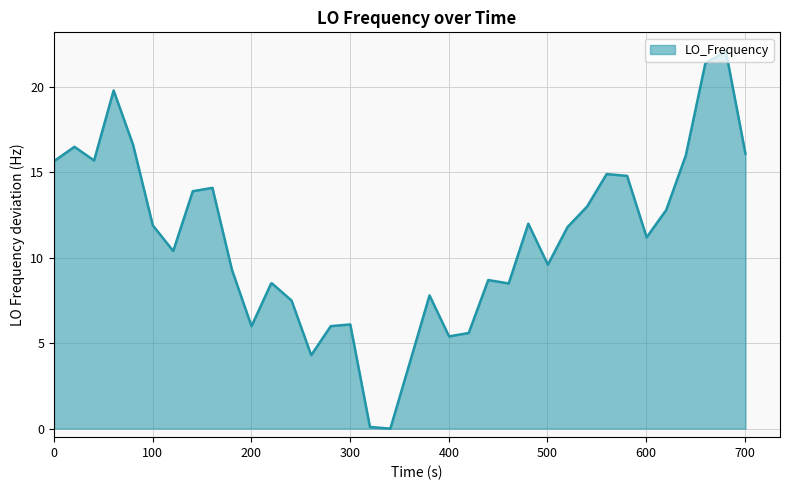

What is the greatest value displayed?

22.1